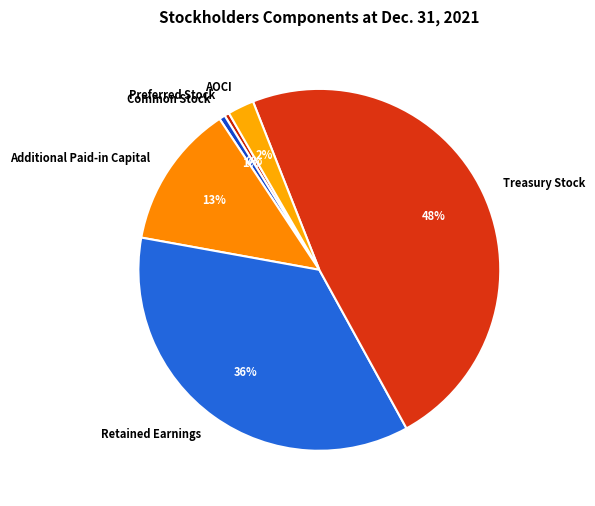

Is the sum of Additional Paid-in Capital and AOCI greater than half?

No